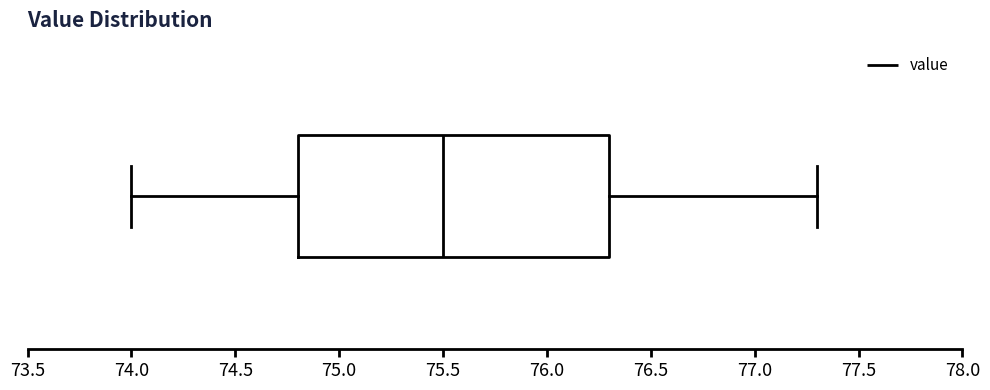

Transcribe this box plot: give where the median line is, the range the box spans, and where the two whiskers end, as read against the x-axis. The values are not printed on the chart, so give them approximately, as read against the axis.

median 75.5, box 74.8 to 76.3, whiskers 74.0 to 77.3